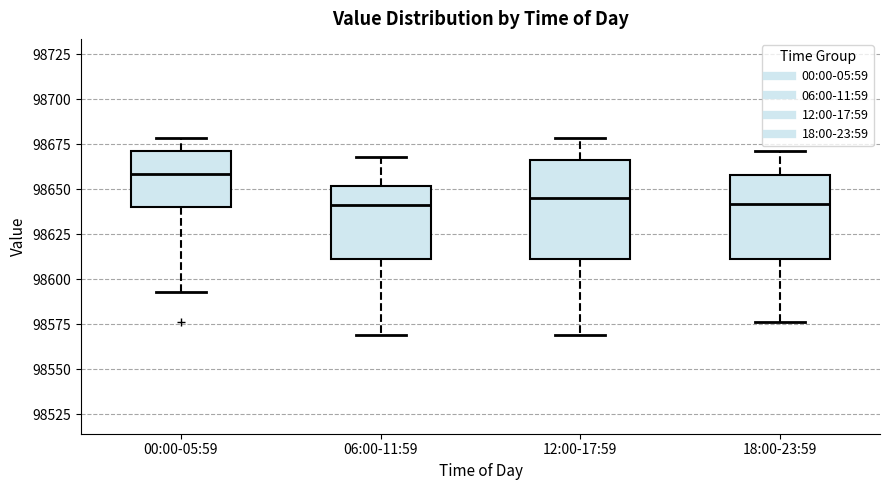

Comparing the boxes themselves (not the whiskers), which one is the tallest?

12:00-17:59